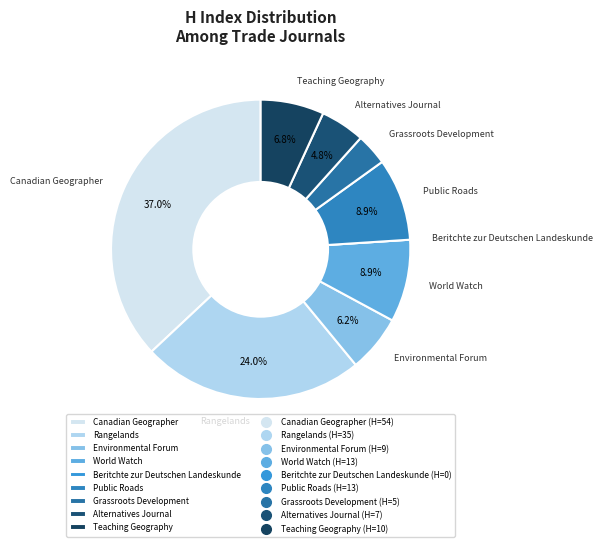

Which slice is the largest?

Canadian Geographer